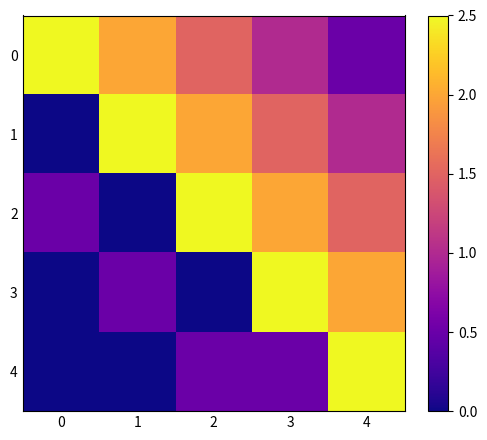

Reading left to right, transcribe all the data shown in this chart.

0: 0=2.5	1=2.0	2=1.5	3=1.0	4=0.5
1: 0=0.0	1=2.5	2=2.0	3=1.5	4=1.0
2: 0=0.5	1=0.0	2=2.5	3=2.0	4=1.5
3: 0=0.0	1=0.5	2=0.0	3=2.5	4=2.0
4: 0=0.0	1=0.0	2=0.5	3=0.5	4=2.5